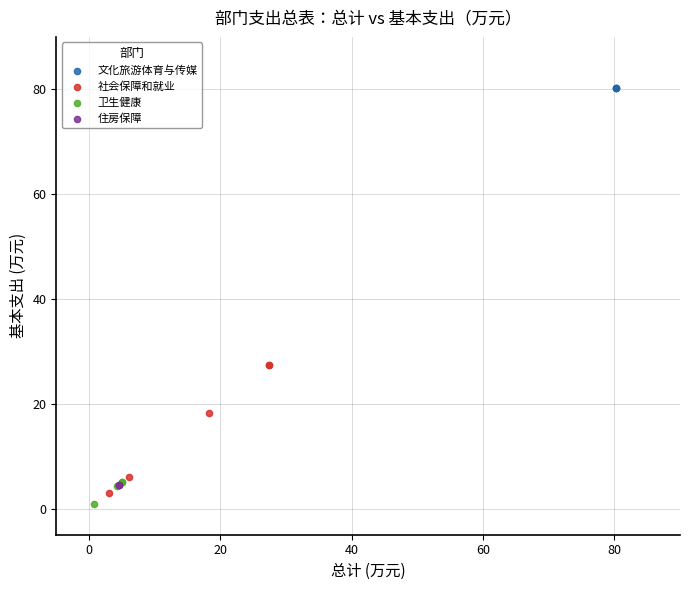

Which series reaches the maximum Y coordinate?

文化旅游体育与传媒